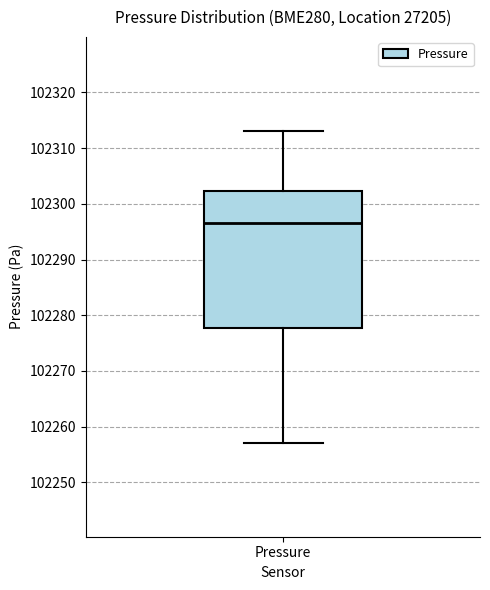

Where is the upper edge of the box for Pressure on the y-axis? The values are not printed on the chart, so give them approximately, as read against the axis.

102302